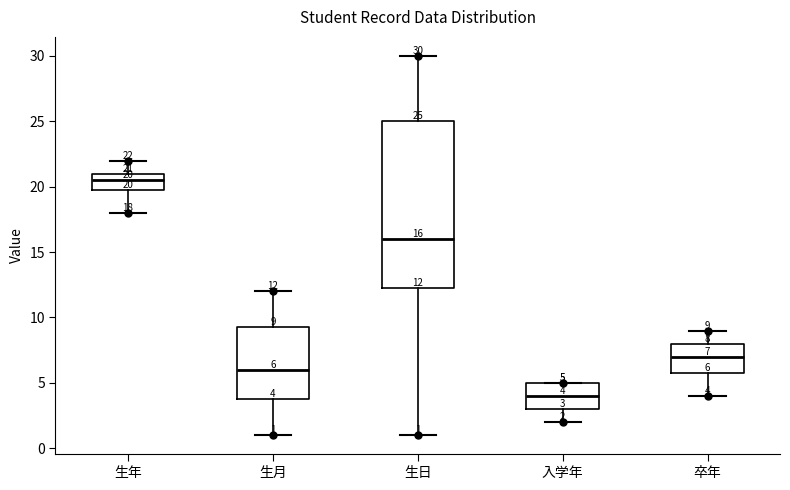

Comparing the boxes themselves (not the whiskers), which one is the tallest?

生日